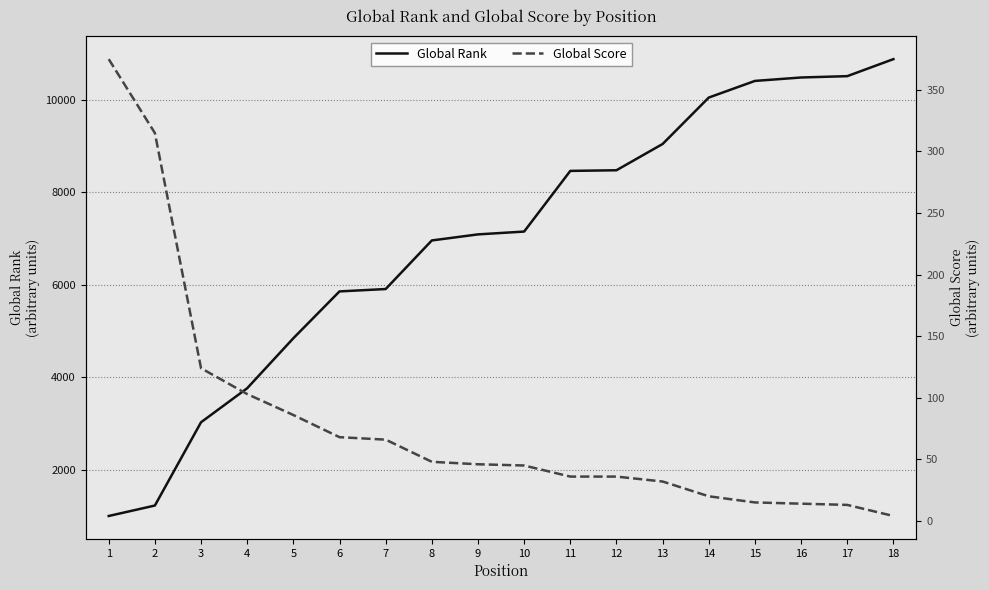

How many data points in Global Rank are less than 7155?

9